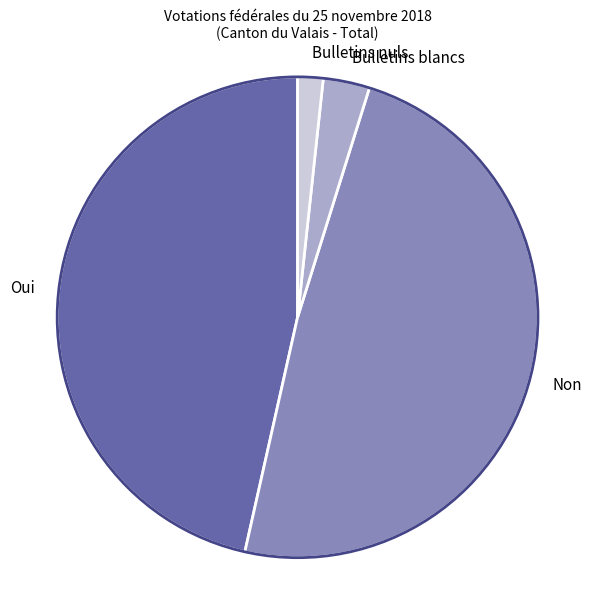

True or false: Bulletins nuls accounts for 2% of the total.

True